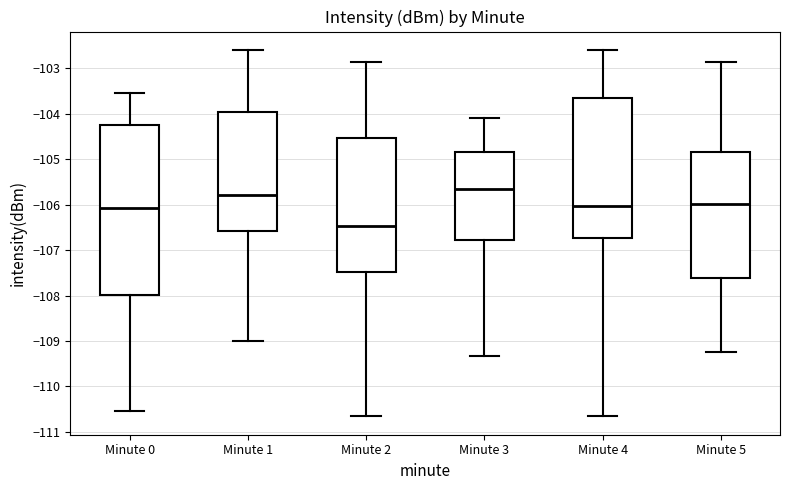

Where is the lower edge of the box for Minute 5 on the y-axis? The values are not printed on the chart, so give them approximately, as read against the axis.

-107.6